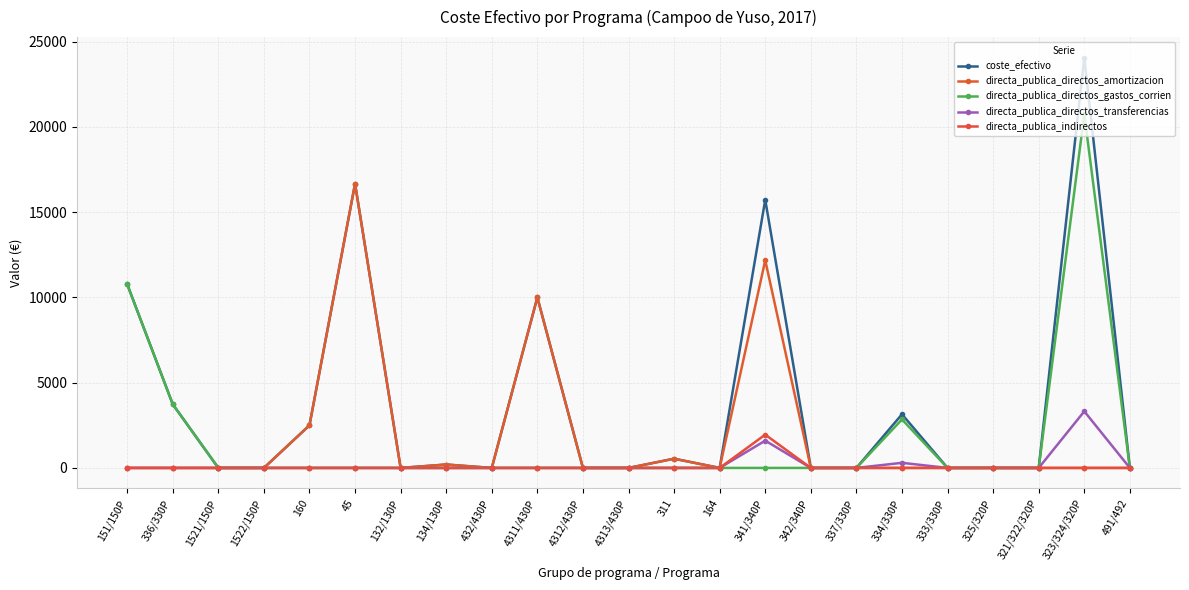

How many data points in directa_publica_directos_amortizacion are above 0?

7